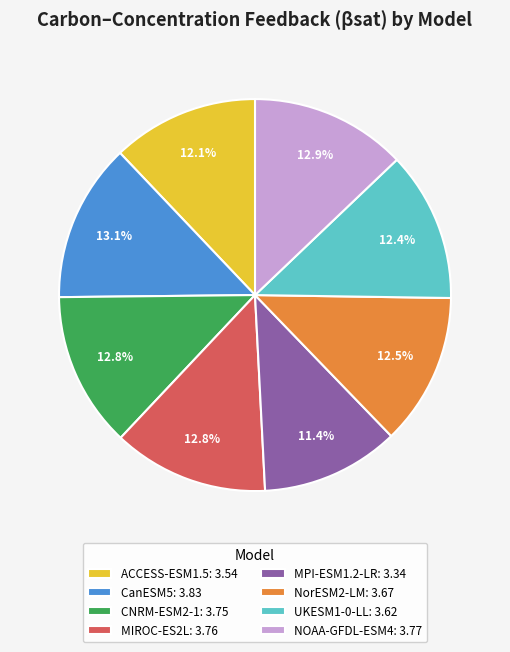

How many segments does this pie chart have?

8